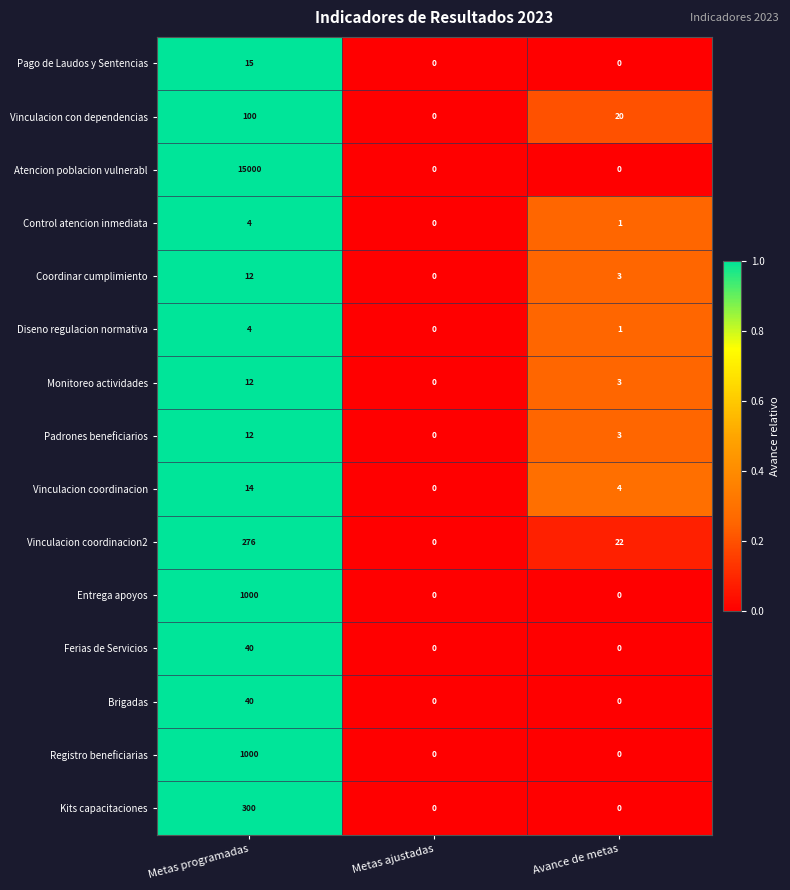

Is it true that Vinculacion coordinacion equals 9 at Metas programadas?

False